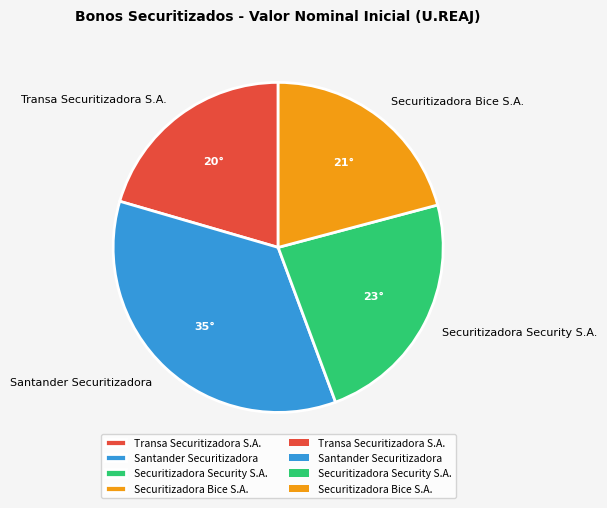

Is the sum of Transa Securitizadora S.A. and Securitizadora Security S.A. greater than half?

No